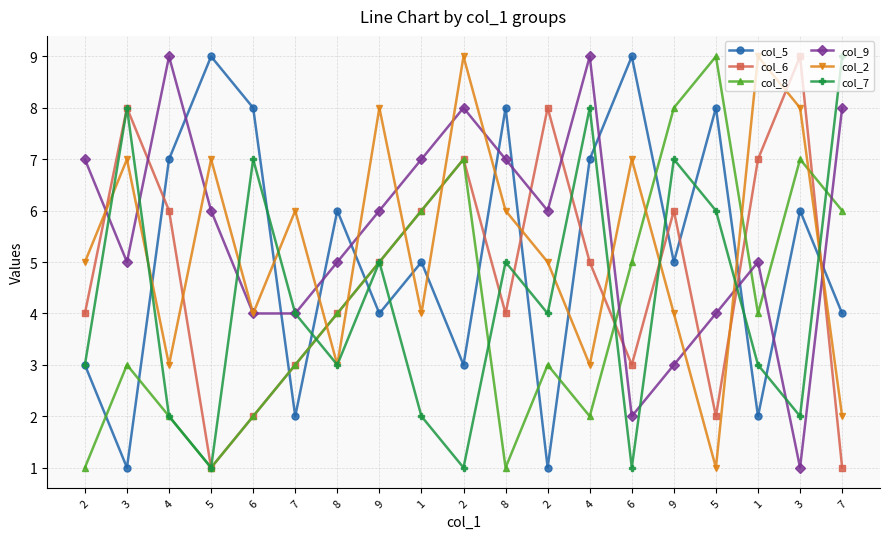

How many interior local valleys does the col_8 series have?

4